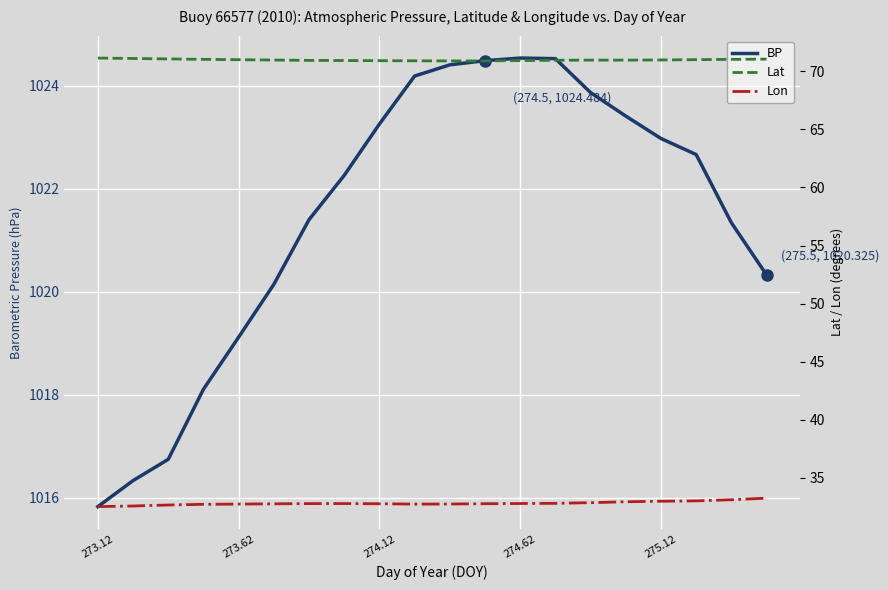

Which series has the largest total across all categories?

BP